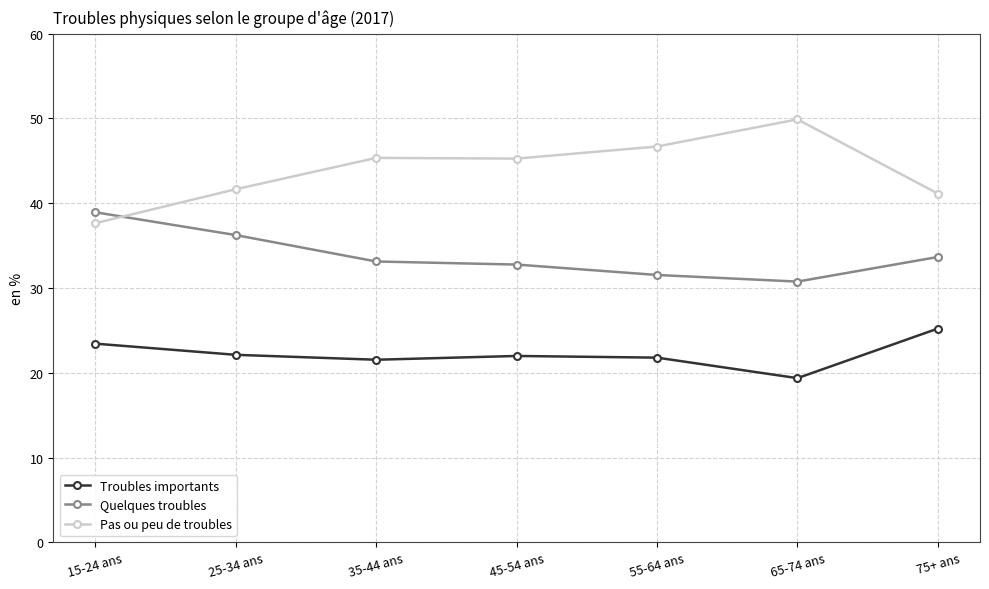

Is the value of Troubles importants at 55-64 ans greater than the value of Pas ou peu de troubles at 65-74 ans?

No